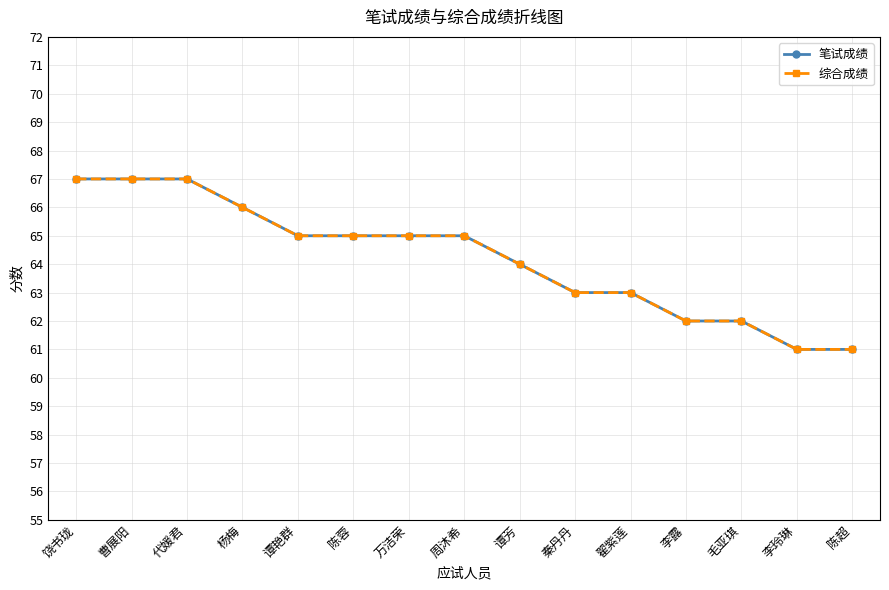

The 笔试成绩 series shows 27 at 李露. True or false?

False